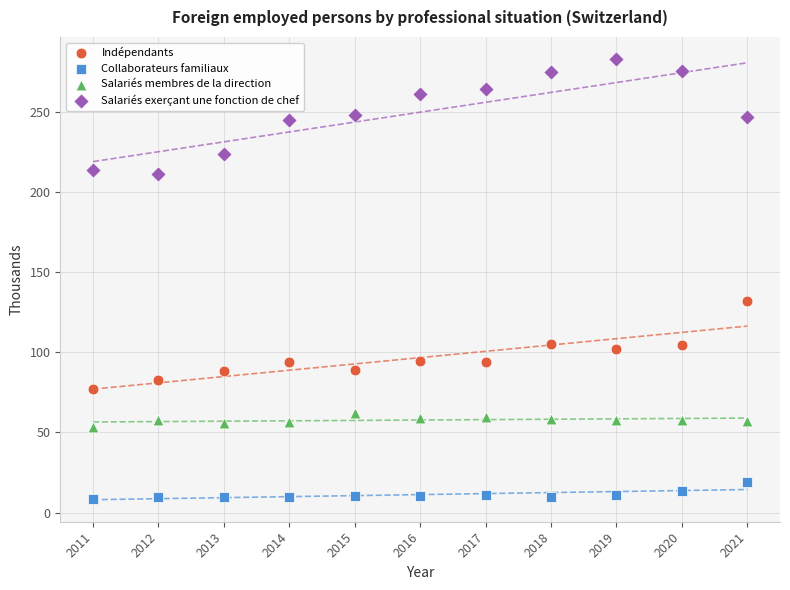

Which series reaches the maximum Y coordinate?

Salariés exerçant une fonction de chef